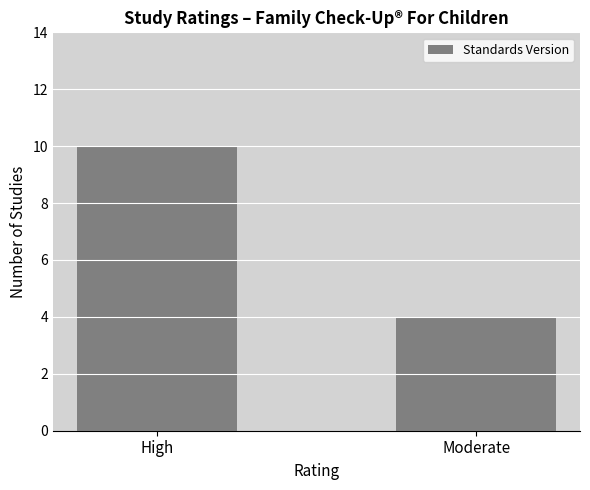

Approximately how many times larger is the value at High compared to Moderate?

2.5